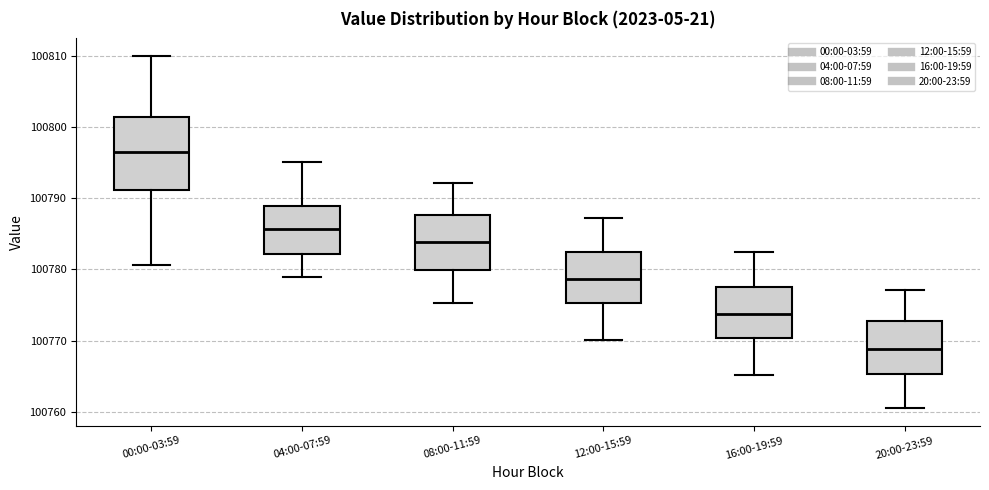

Where does the upper whisker of the box for 04:00-07:59 end on the y-axis? The values are not printed on the chart, so give them approximately, as read against the axis.

100795